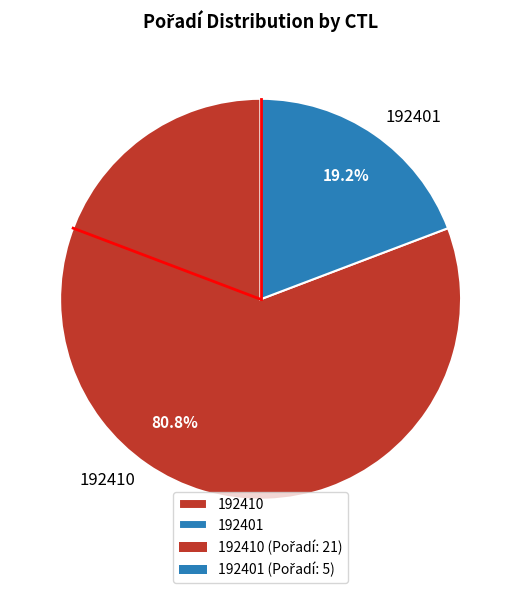

Between 192401 and 192410, which is larger?

192410